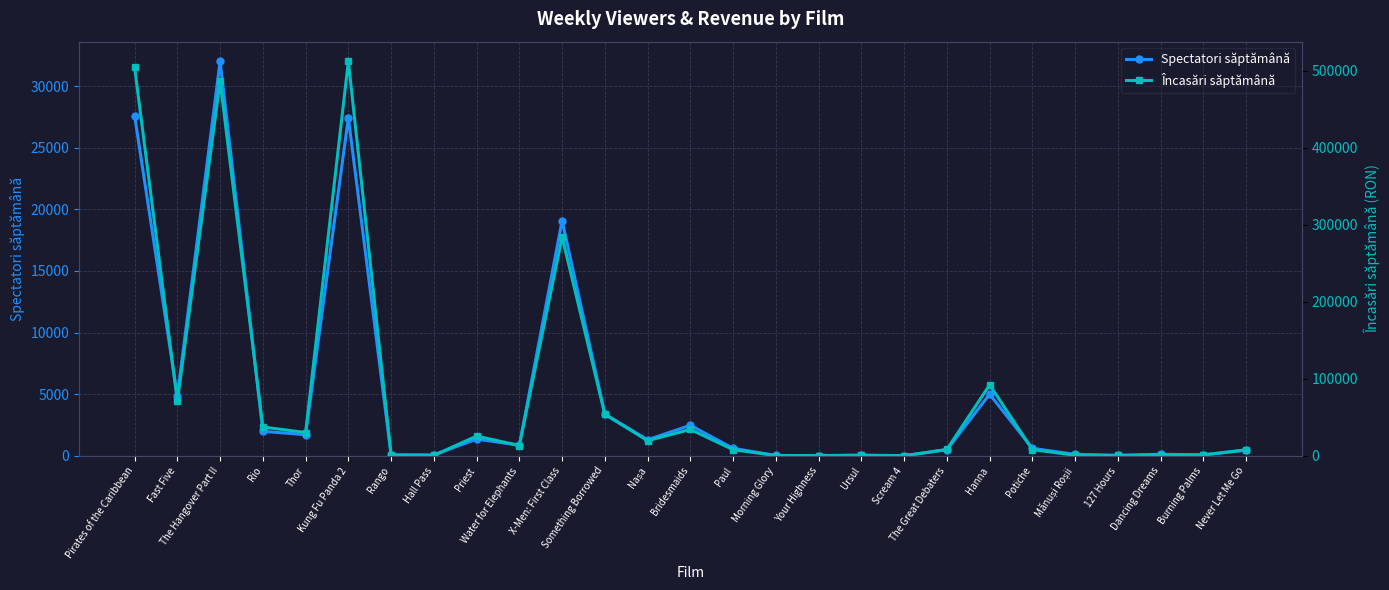

What are all the series names shown in the legend?

Spectatori săptămână, Încasări săptămână